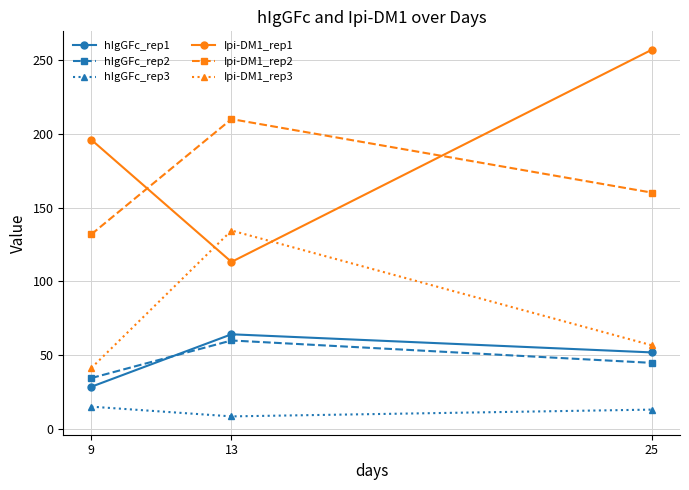

What is the difference between the second highest and minimum values in the hIgGFc_rep3 series?

4.6